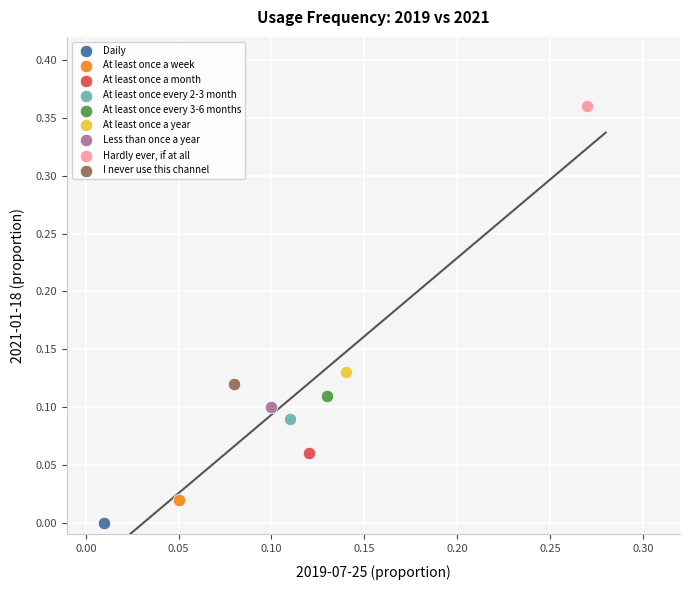

What are all the series names shown in the legend?

Daily, At least once a week, At least once a month, At least once every 2-3 month, At least once every 3-6 months, At least once a year, Less than once a year, Hardly ever, if at all, I never use this channel